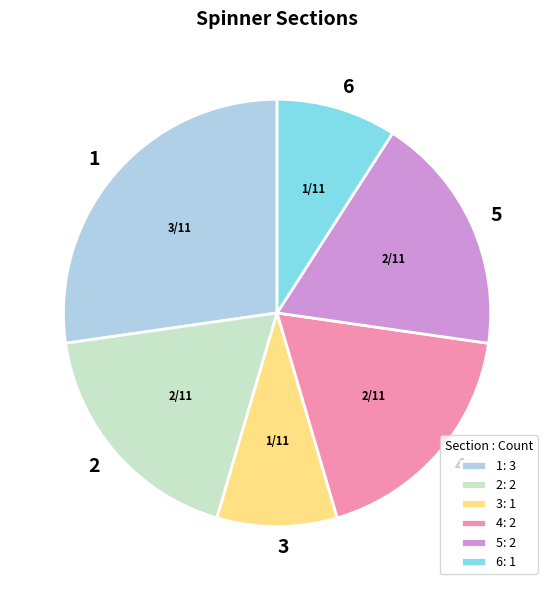

Is there a majority slice in this chart?

No